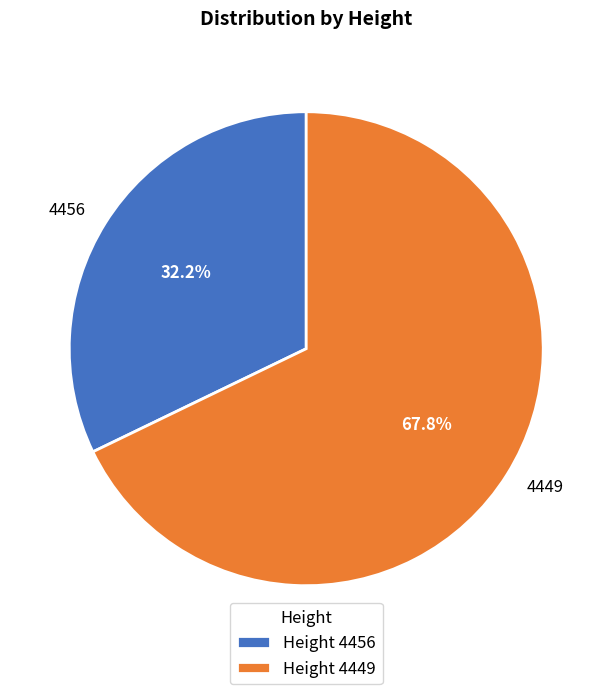

To the nearest percent, what is the combined percentage of 4449 and 4456?

100%